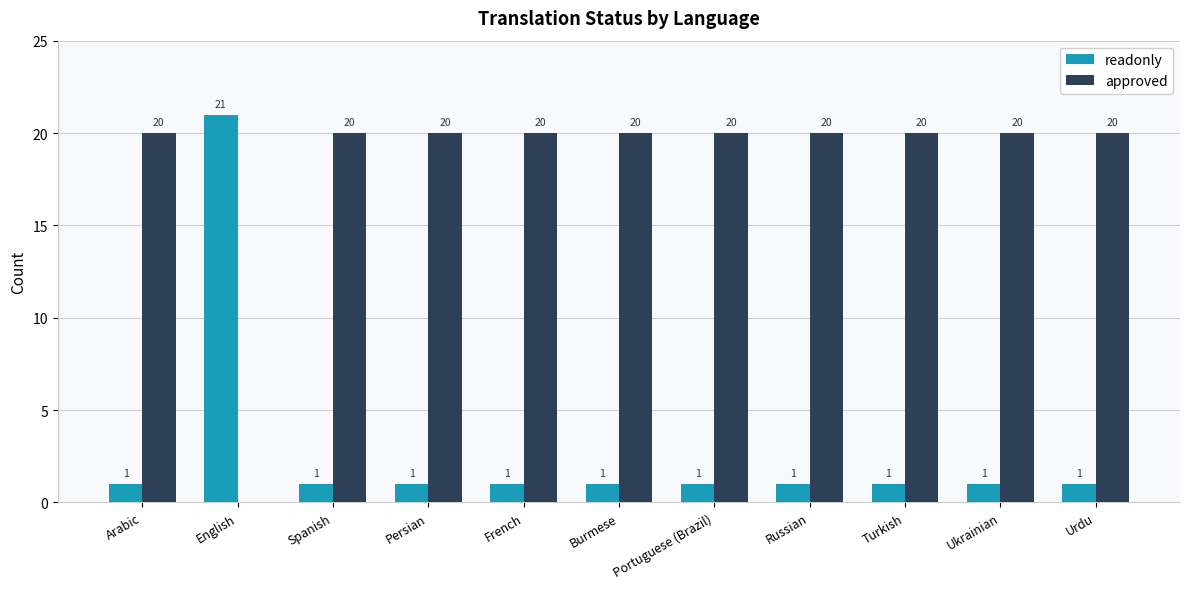

Which series has the largest total across all categories?

approved